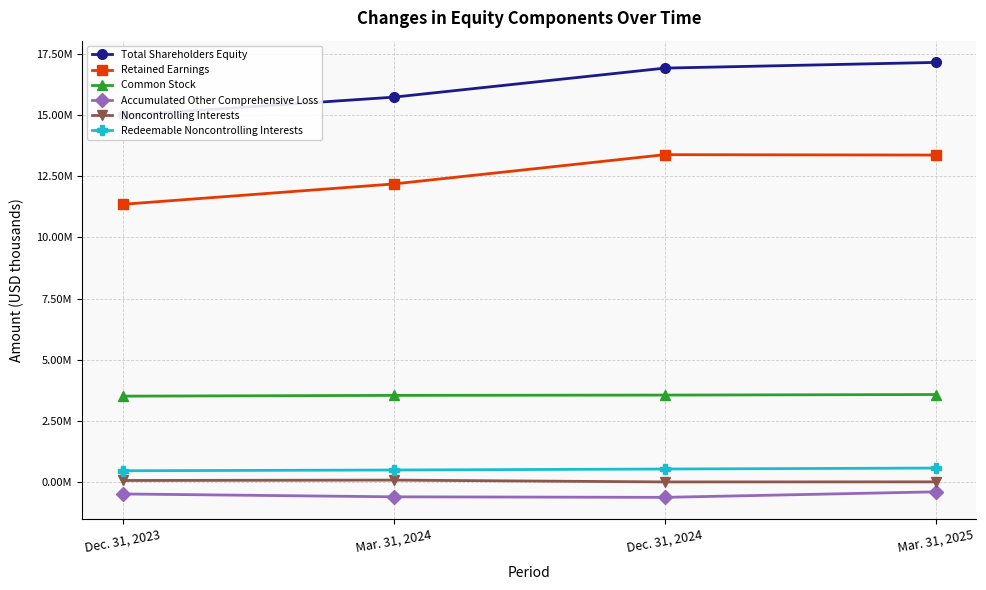

Which series has the largest range (max minus min)?

Total Shareholders Equity